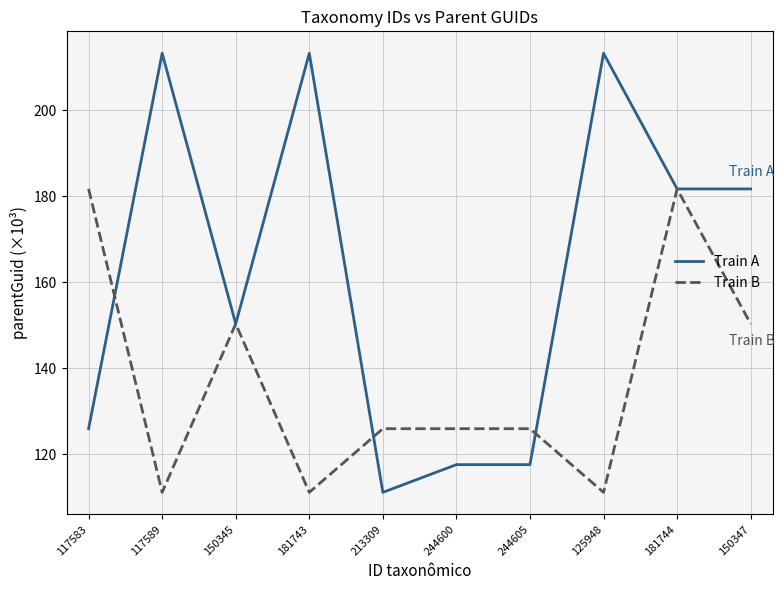

True or false: Train A has a value of 213.3 at 117589.

True